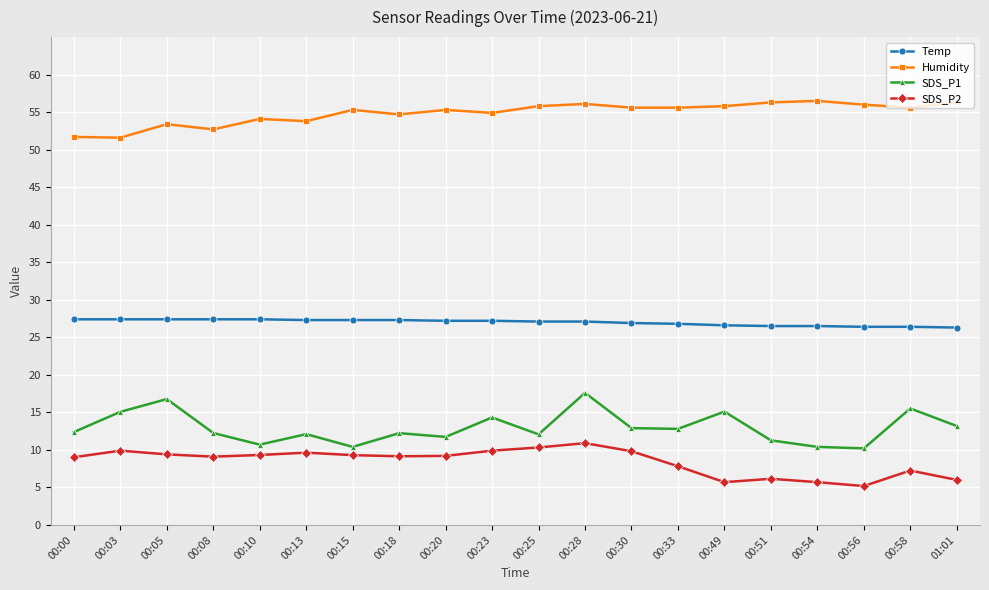

True or false: SDS_P1 and Humidity intersect in this chart.

False